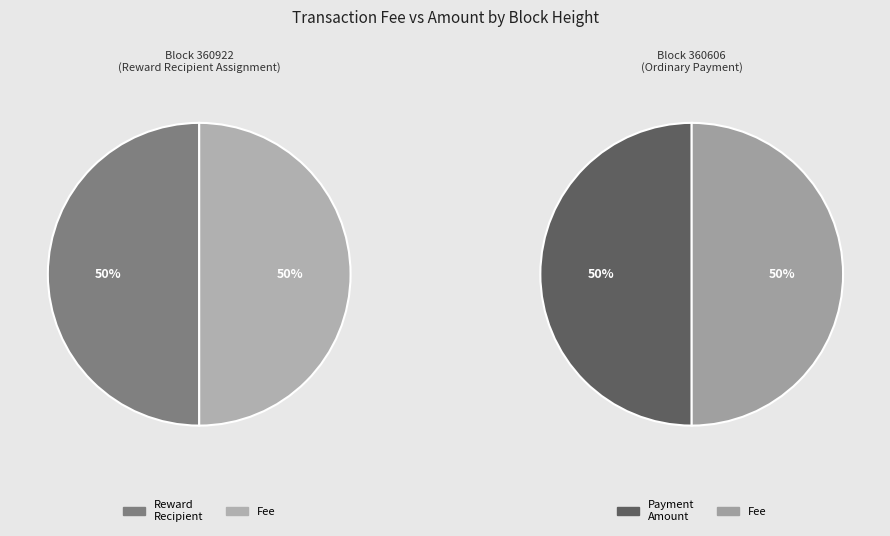

Combined, what portion of the pie is 360606 and 360922?

100.0%